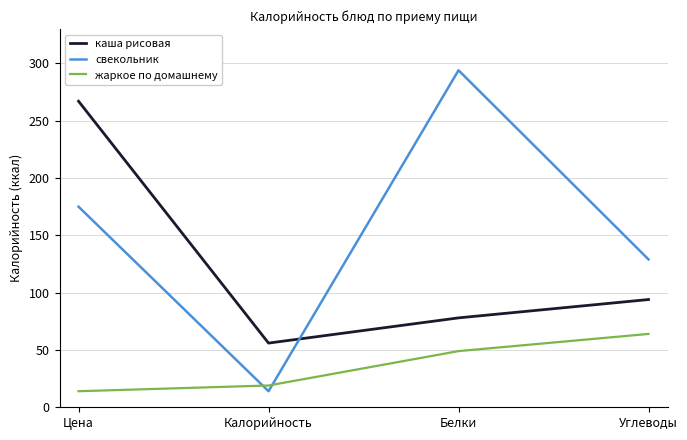

What is the sum of the жаркое по домашнему values at Белки and Калорийность?

68